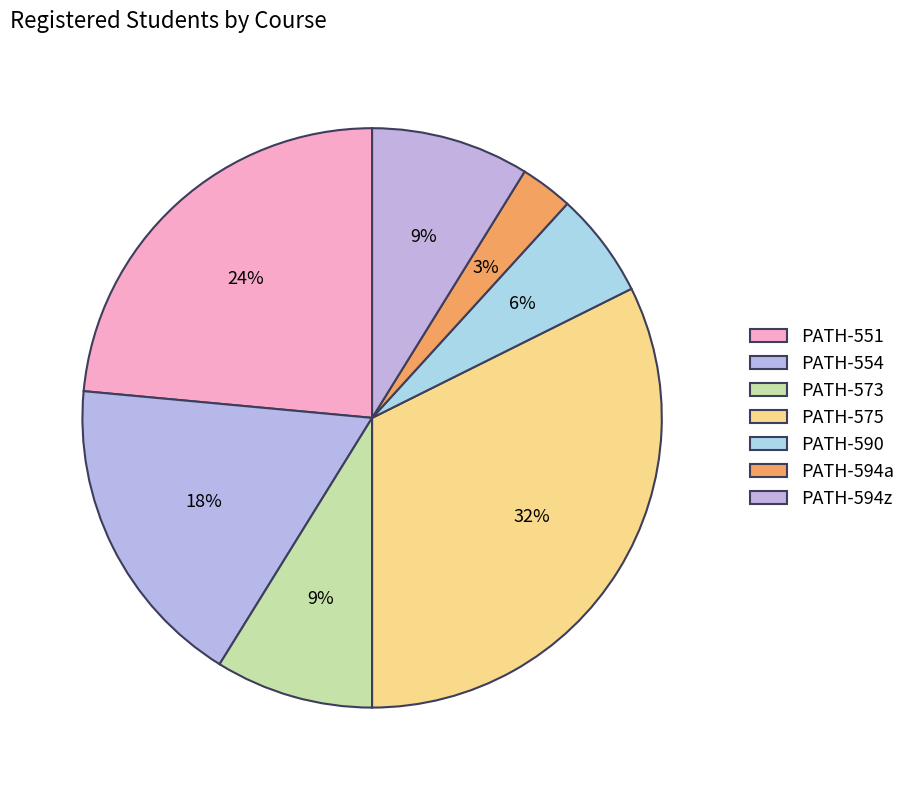

Count the number of slices in the pie.

7